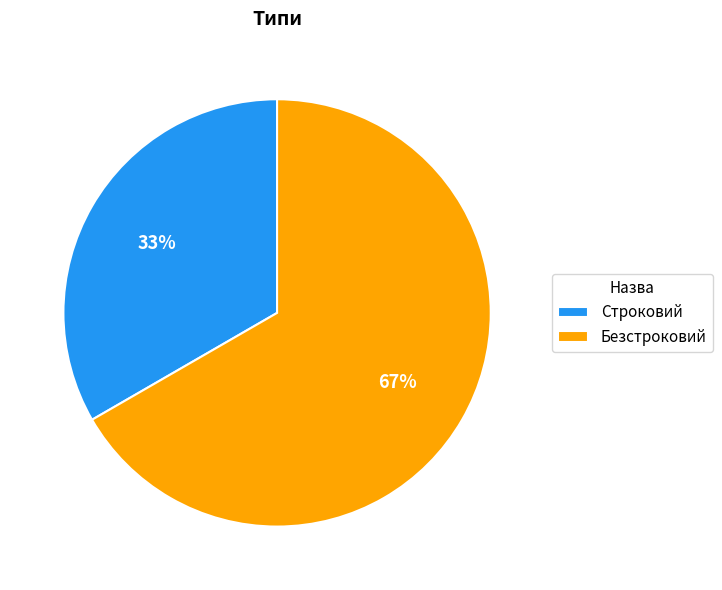

Is Строковий the majority of the pie?

No